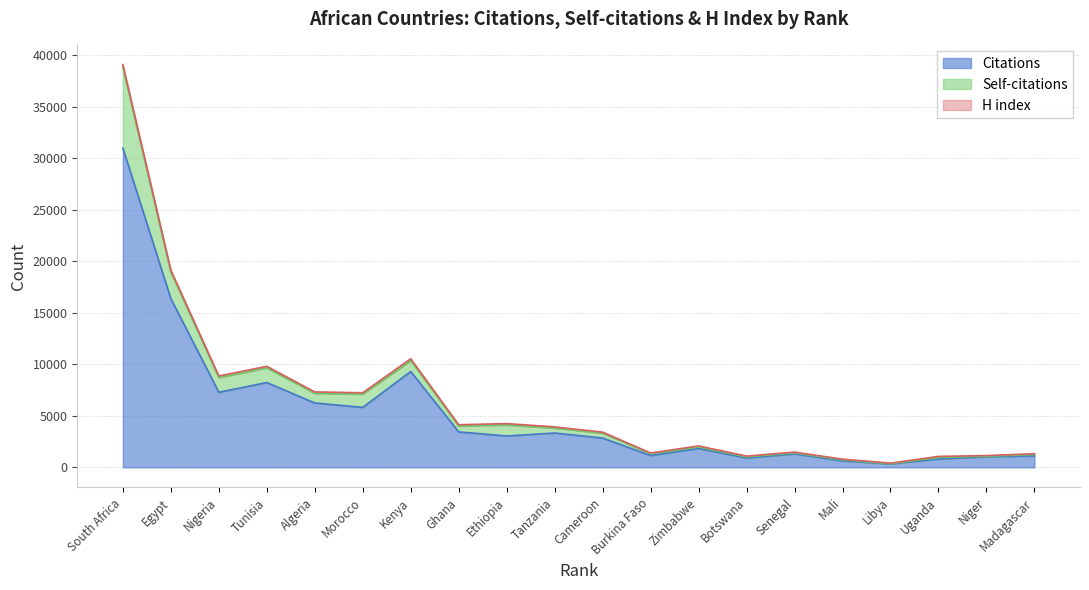

The value of Citations at Egypt is 16368. True or false?

True